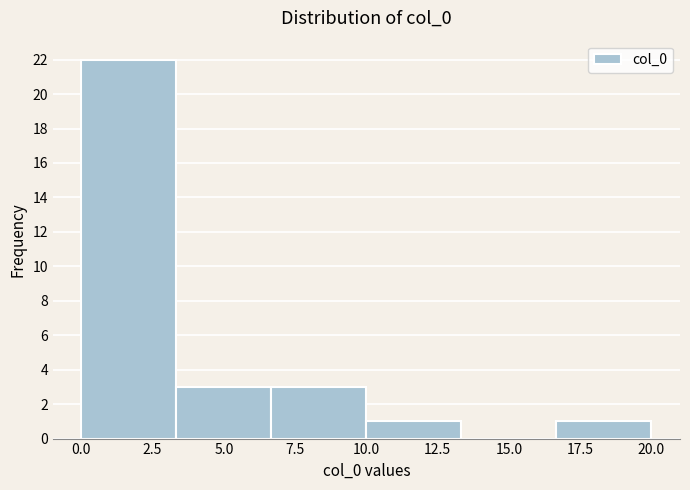

Which range on the x-axis has the tallest bar?

0.0 to 3.5